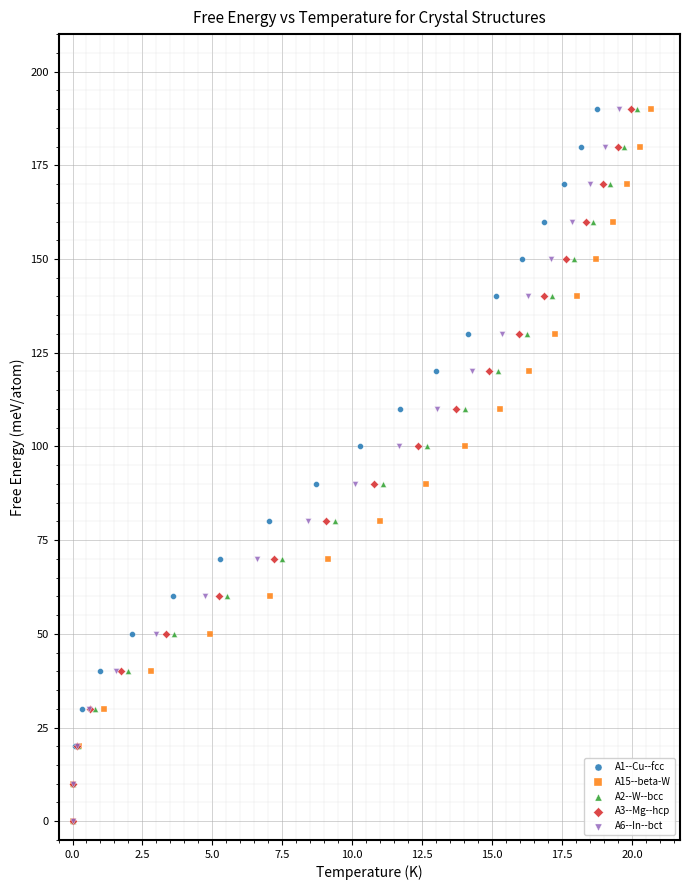

What are all the series names shown in the legend?

A1--Cu--fcc, A15--beta-W, A2--W--bcc, A3--Mg--hcp, A6--In--bct